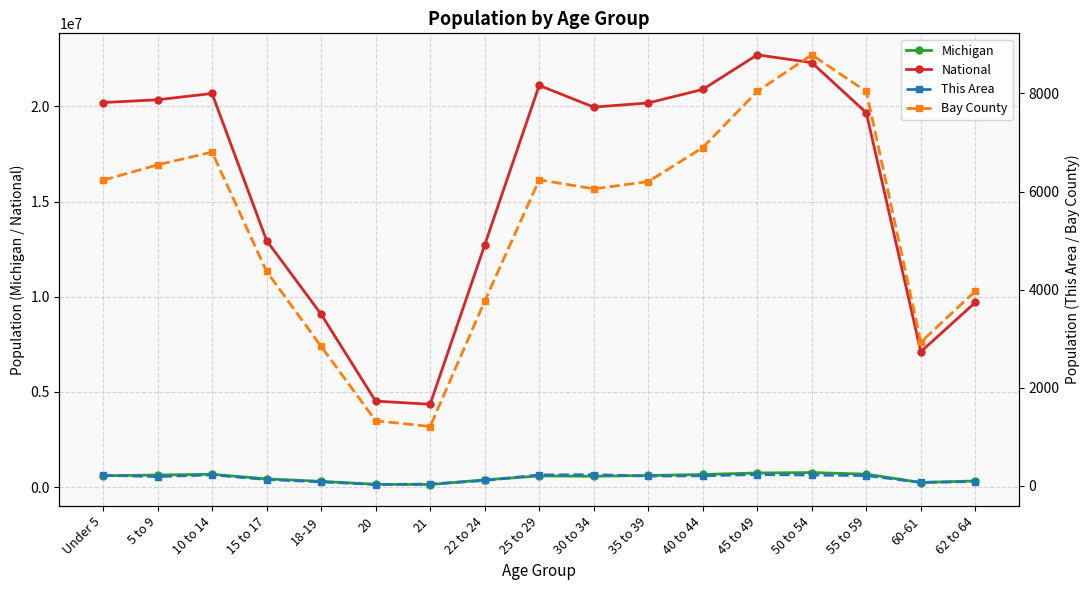

The This Area series shows 83 at 18-19. True or false?

True